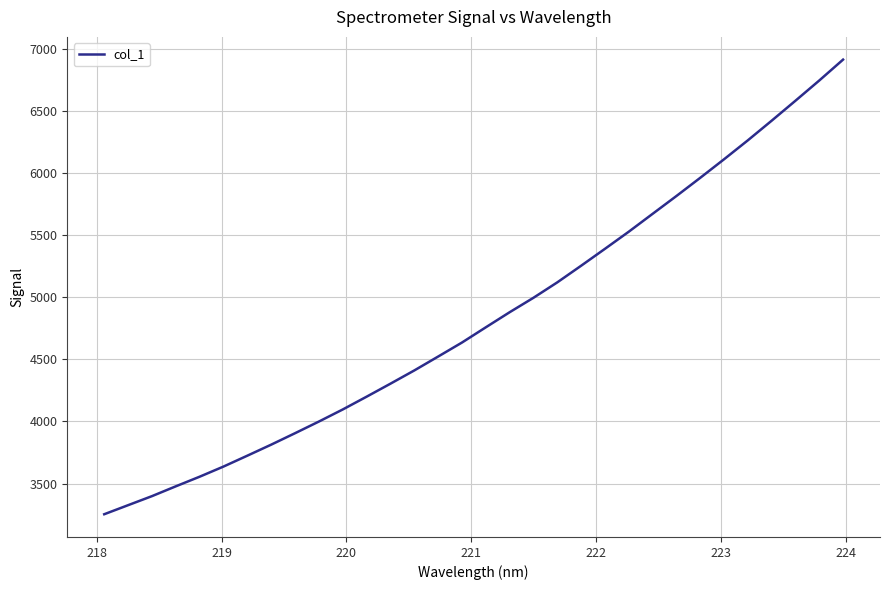

How many values are below 4758?

16